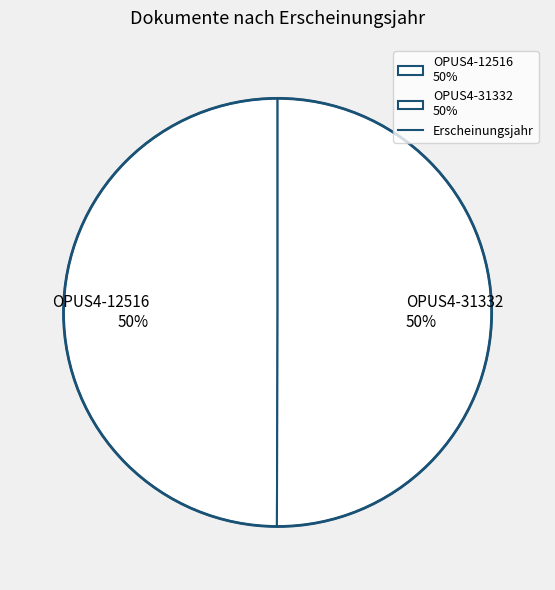

True or false: OPUS4-31332 50% accounts for 59% of the total.

False